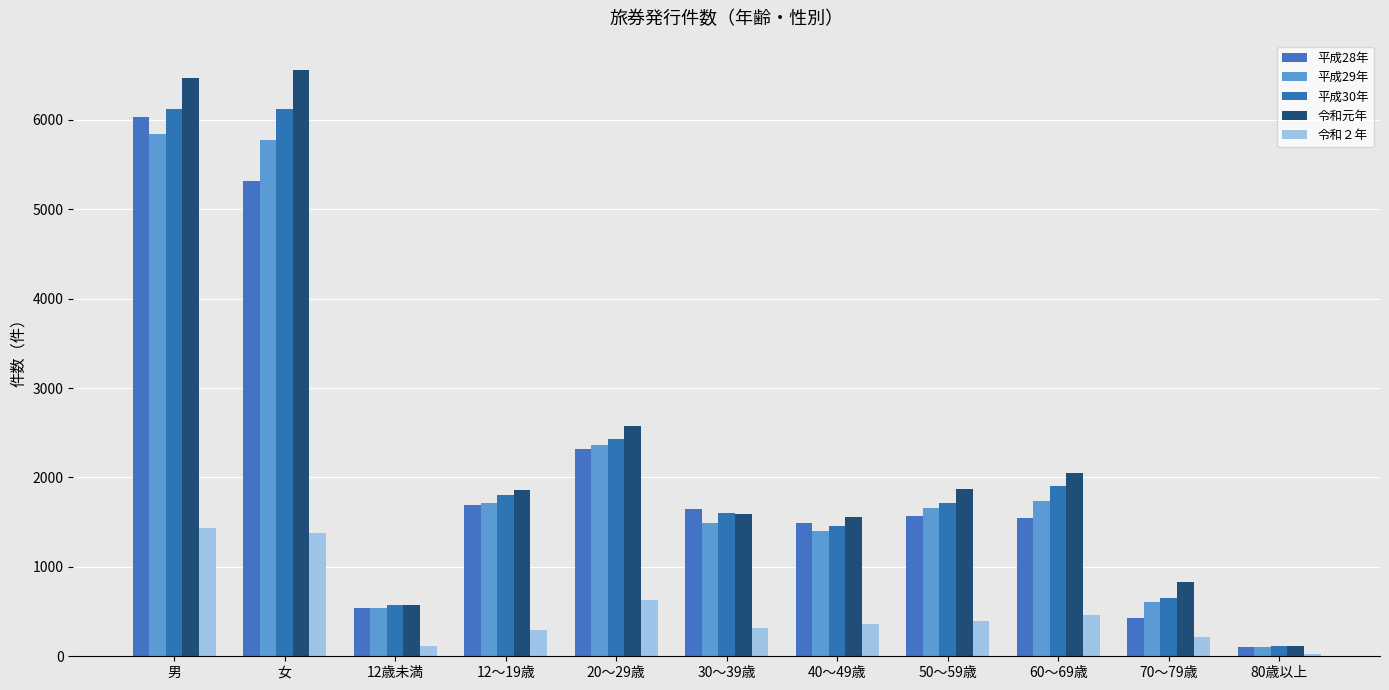

Which series has the widest spread of values?

令和元年